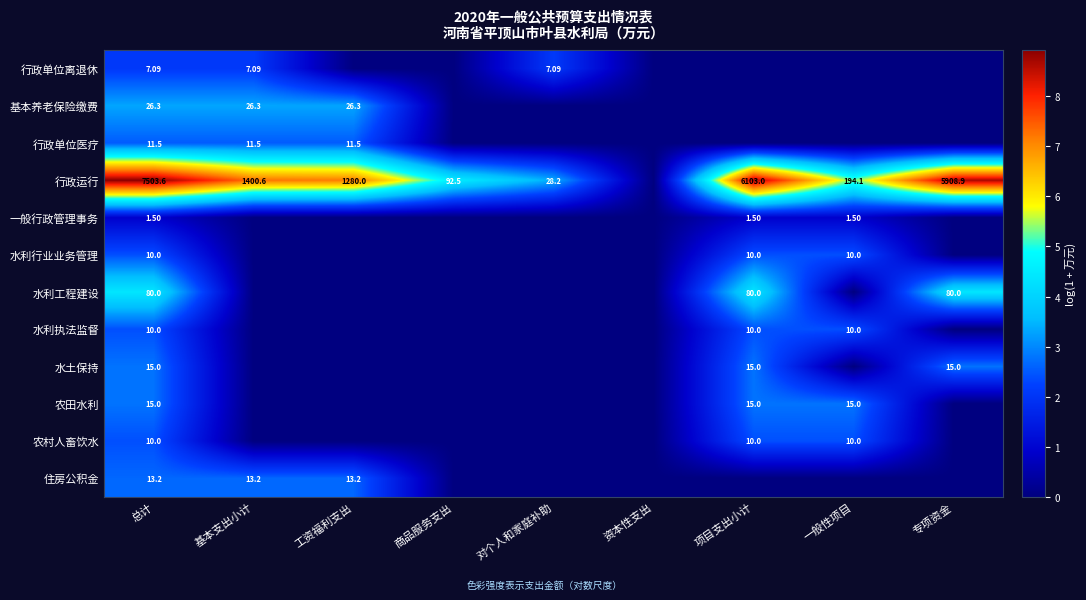

How many positive values does the 水利执法监督 series have?

3